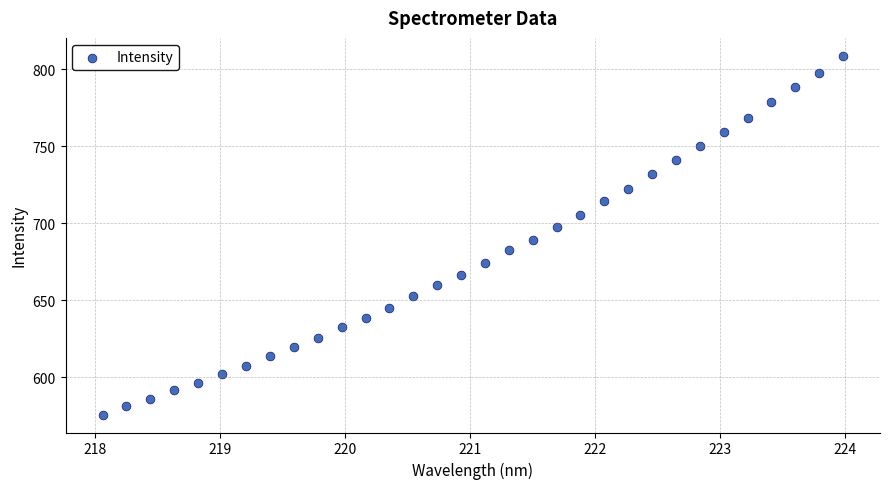

What Y value in the scatter plot is closest to 692?

689.4